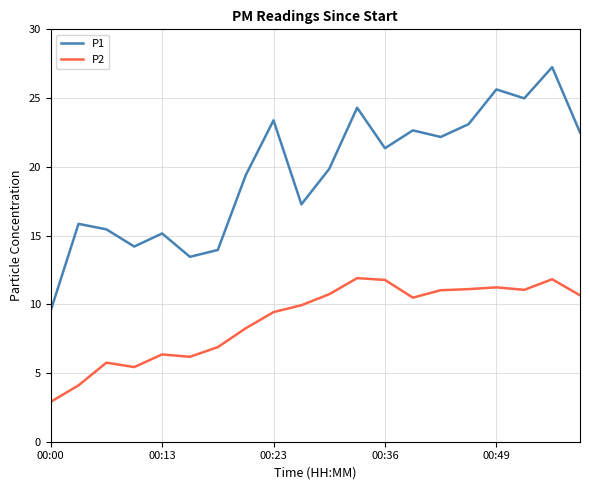

List the series in order of their overall mean, lowest first.

P2, P1